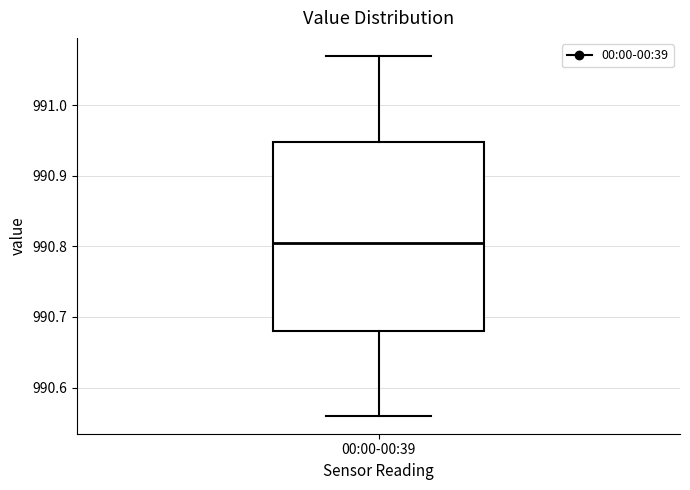

Read this box plot against the y-axis: the position of the median line, the range covered by the box, and the ends of both whiskers. The values are not printed on the chart, so give them approximately, as read against the axis.

median 990.81, box 990.68 to 990.95, whiskers 990.56 to 991.07